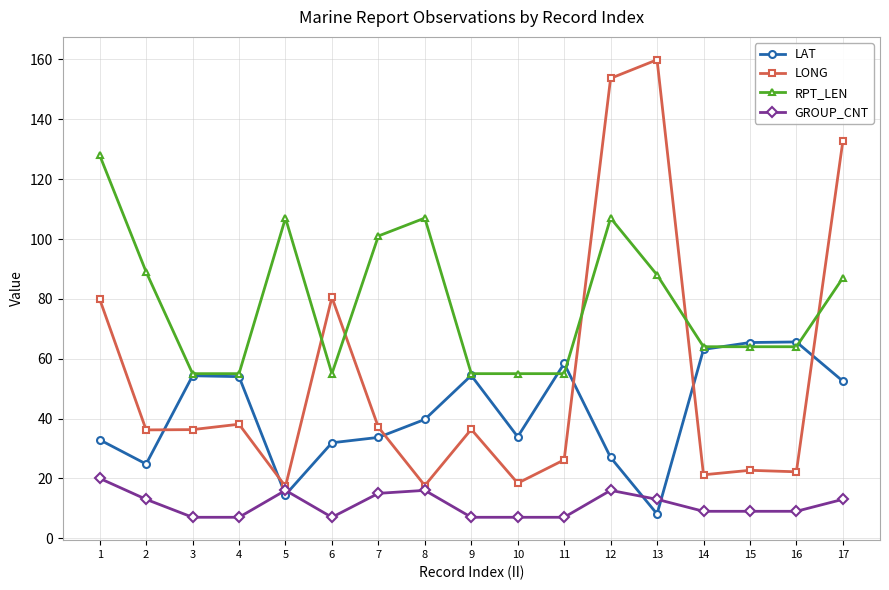

What are all the series names shown in the legend?

LAT, LONG, RPT_LEN, GROUP_CNT